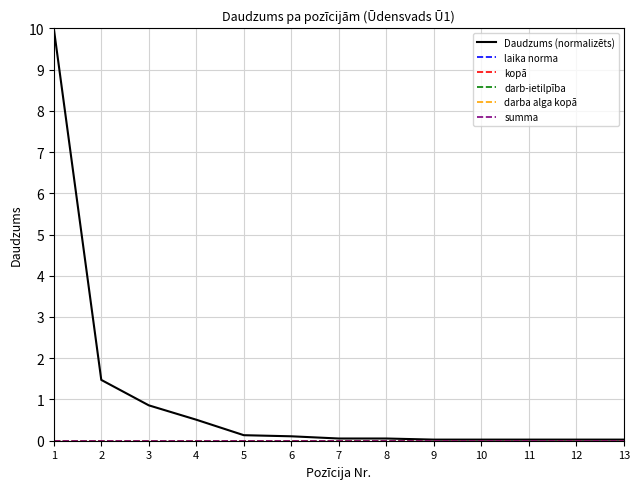

How many lines are shown in the chart?

6